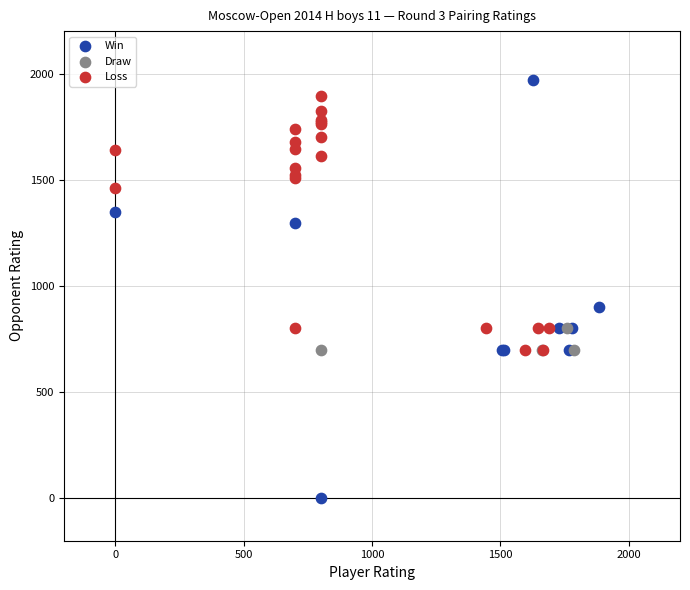

Which series contains the highest Y value?

Win